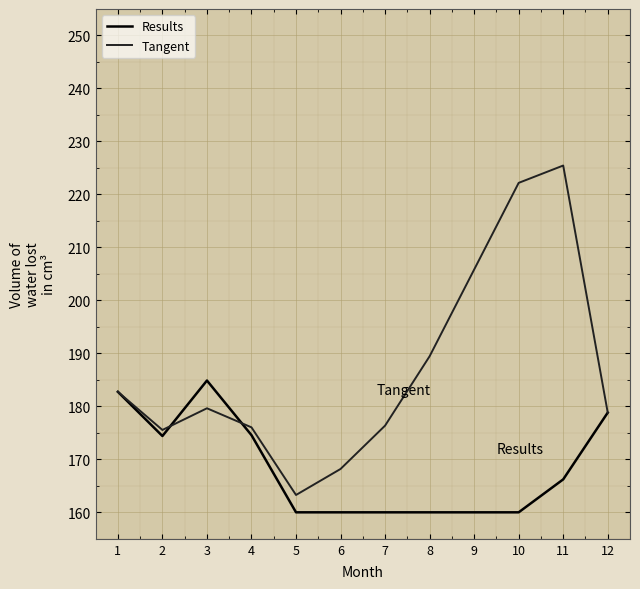

Rank the series at 10 from lowest to highest value.

Results, Tangent